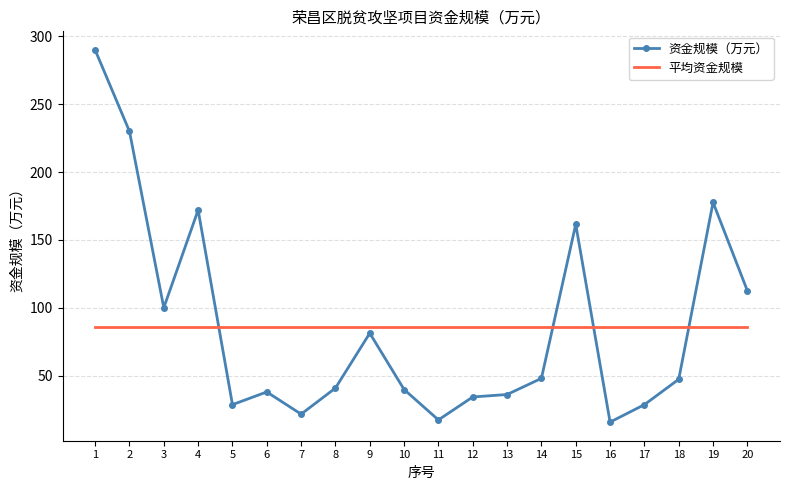

At which label is 资金规模（万元） closest to 152?

15